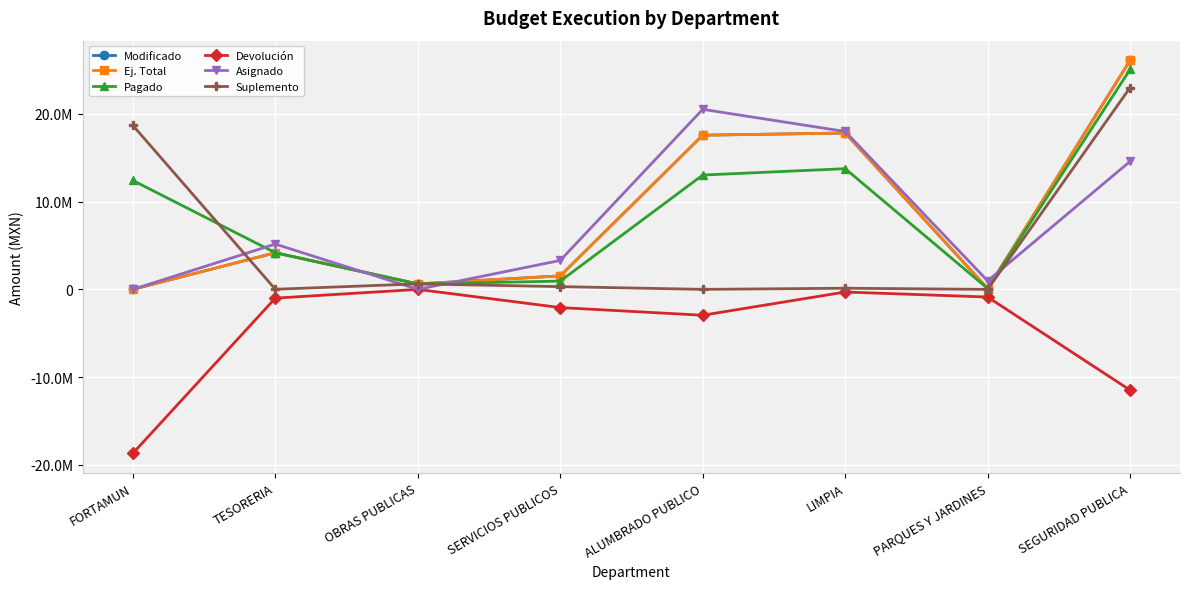

Reading right to left, extract all data points from this chart.

Modificado: SEGURIDAD PUBLICA=26114037.8	PARQUES Y JARDINES=92510.0	LIMPIA=17826628.0	ALUMBRADO PUBLICO=17576706.1	SERVICIOS PUBLICOS=1535248.3	OBRAS PUBLICAS=622920.5	TESORERIA=4174885.6	FORTAMUN=0.0
Ej. Total: SEGURIDAD PUBLICA=26114037.8	PARQUES Y JARDINES=92510.0	LIMPIA=17826628.0	ALUMBRADO PUBLICO=17576706.1	SERVICIOS PUBLICOS=1535248.3	OBRAS PUBLICAS=622920.5	TESORERIA=4174869.0	FORTAMUN=3915.8
Pagado: SEGURIDAD PUBLICA=25080943.6	PARQUES Y JARDINES=92510.0	LIMPIA=13759960.4	ALUMBRADO PUBLICO=13033750.7	SERVICIOS PUBLICOS=941417.5	OBRAS PUBLICAS=622920.5	TESORERIA=4174764.6	FORTAMUN=12413595.3
Devolución: SEGURIDAD PUBLICA=-11493434.6	PARQUES Y JARDINES=-874165.0	LIMPIA=-302512.3	ALUMBRADO PUBLICO=-2950176.8	SERVICIOS PUBLICOS=-2075921.7	OBRAS PUBLICAS=-3071.2	TESORERIA=-1000150.0	FORTAMUN=-18699431.5
Asignado: SEGURIDAD PUBLICA=14596542.9	PARQUES Y JARDINES=966675.0	LIMPIA=18000000.0	ALUMBRADO PUBLICO=20526882.9	SERVICIOS PUBLICOS=3300000.0	OBRAS PUBLICAS=0.0	TESORERIA=5163819.2	FORTAMUN=0.0
Suplemento: SEGURIDAD PUBLICA=23010929.4	PARQUES Y JARDINES=0.0	LIMPIA=129140.3	ALUMBRADO PUBLICO=0.0	SERVICIOS PUBLICOS=311170.0	OBRAS PUBLICAS=625991.7	TESORERIA=11216.5	FORTAMUN=18699431.5